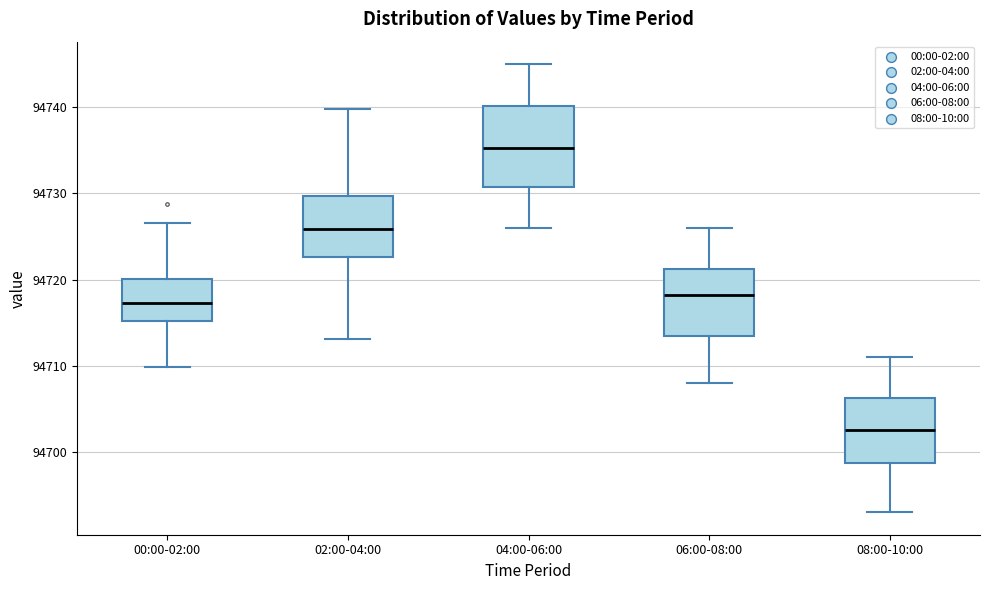

Which box's median line is the highest?

04:00-06:00